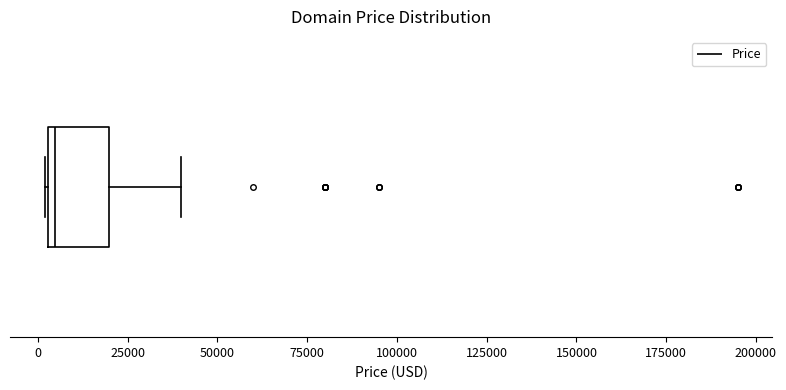

Transcribe this box plot: give where the median line is, the range the box spans, and where the two whiskers end, as read against the x-axis. The values are not printed on the chart, so give them approximately, as read against the axis.

median 5000 (just right of the box's left edge), box 5000 to 20000, whiskers 0 to 40000